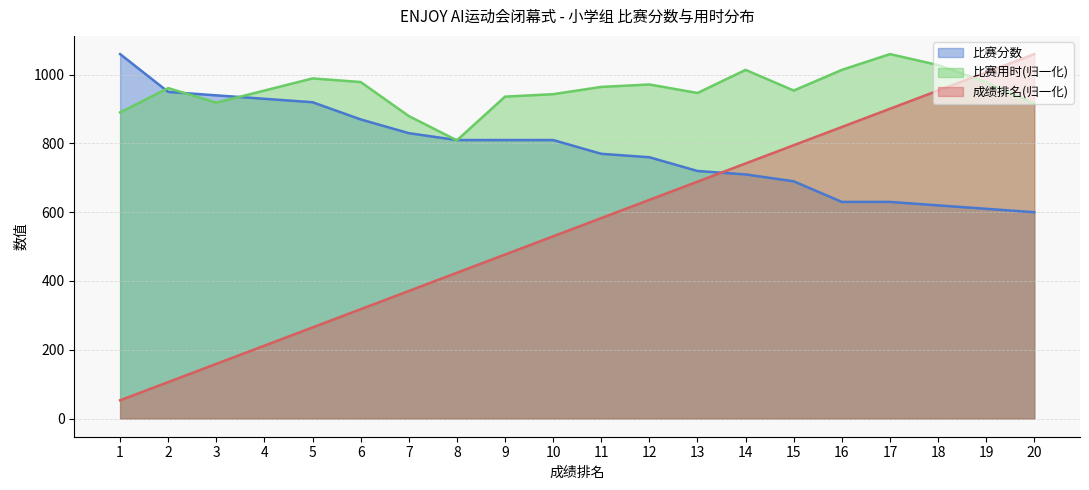

At which label does 比赛用时 first exceed 961?

2